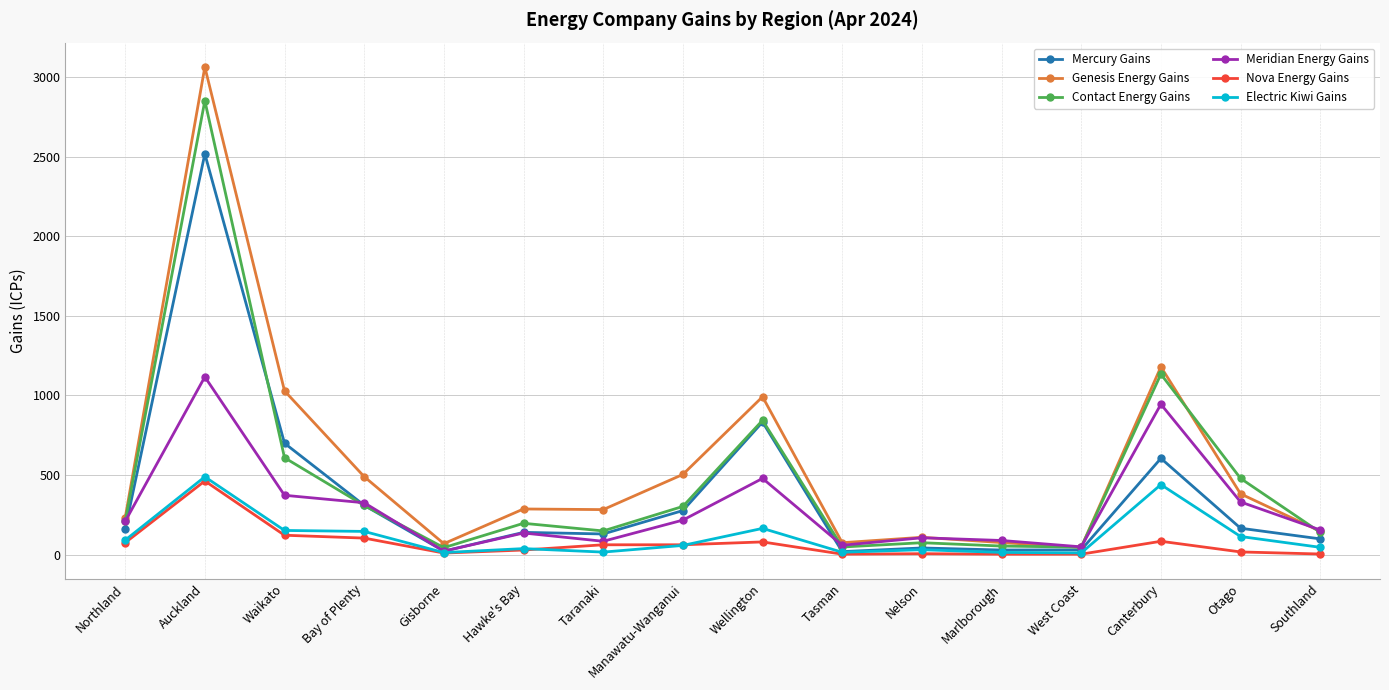

How many data points in Meridian Energy Gains are less than 209?

8